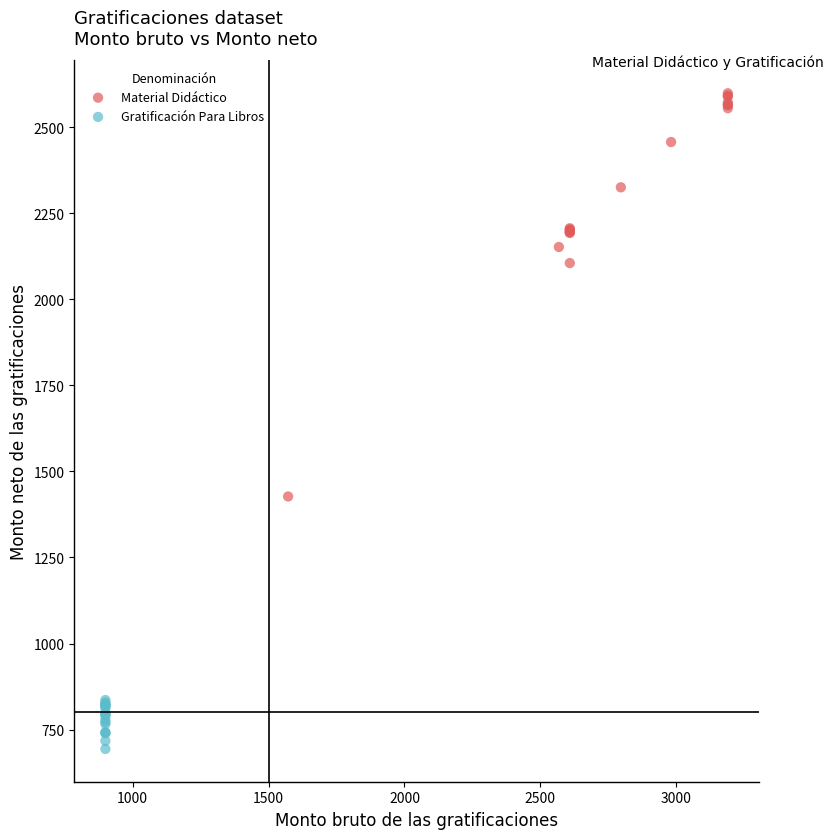

Which series contains the highest Y value?

Material Didáctico